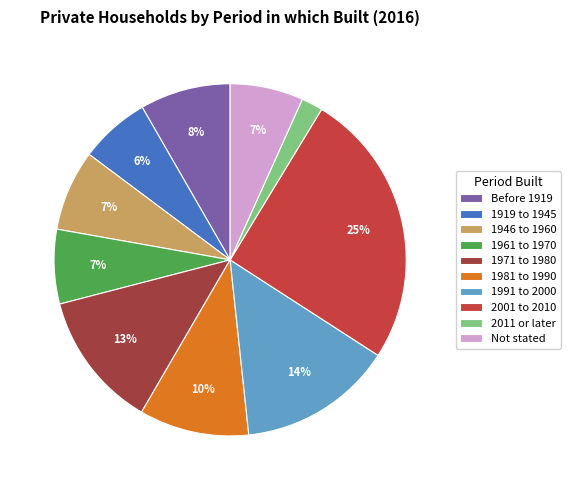

Between 1981 to 1990 and 2001 to 2010, which is larger?

2001 to 2010